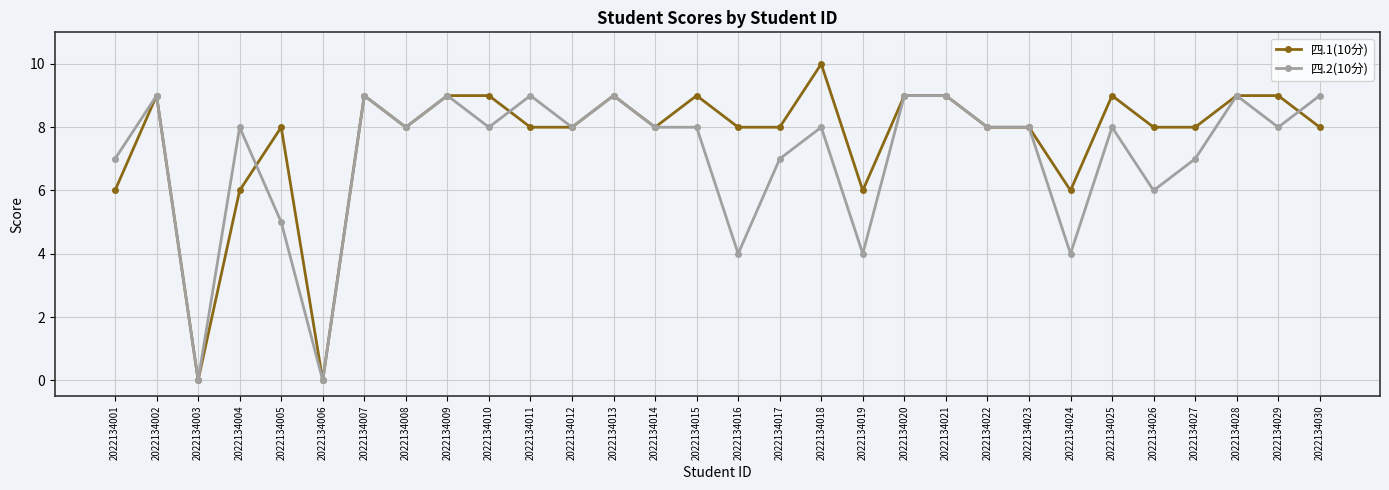

At which category does the chart reach its peak across all series?

2022134018